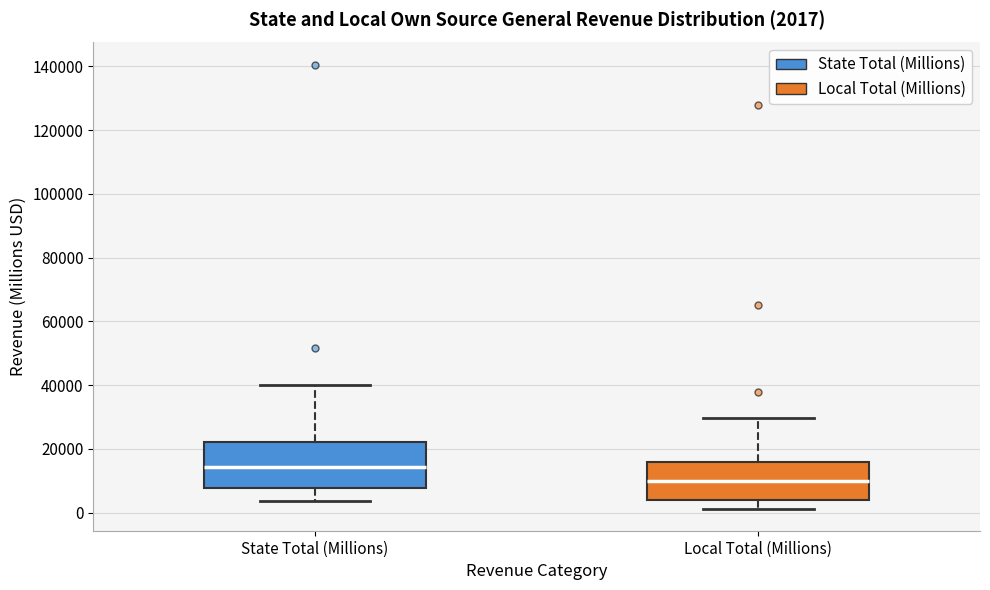

Which box is the tallest, from its lower edge to its upper edge?

State Total (Millions)